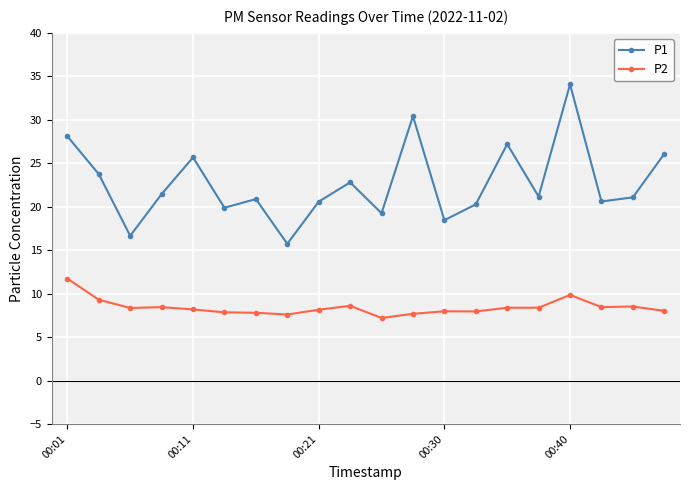

How many data points does each series have?

20